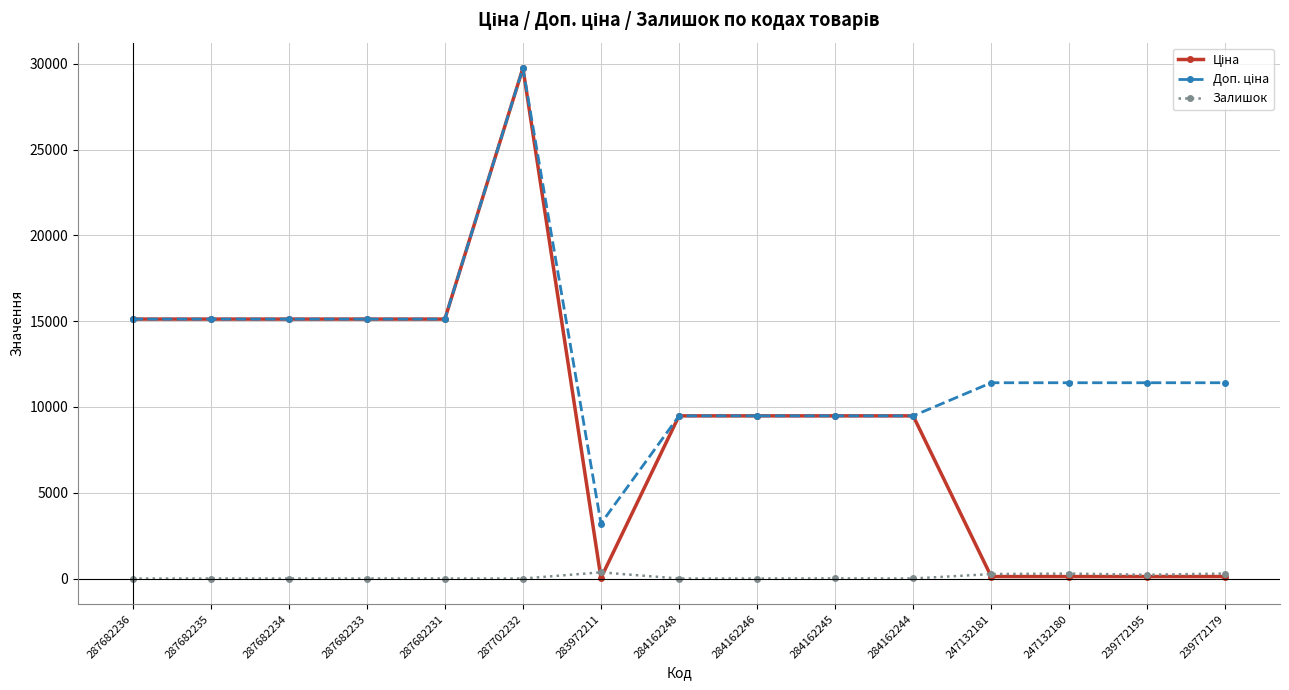

At which category is the sum across all series the highest?

287702232